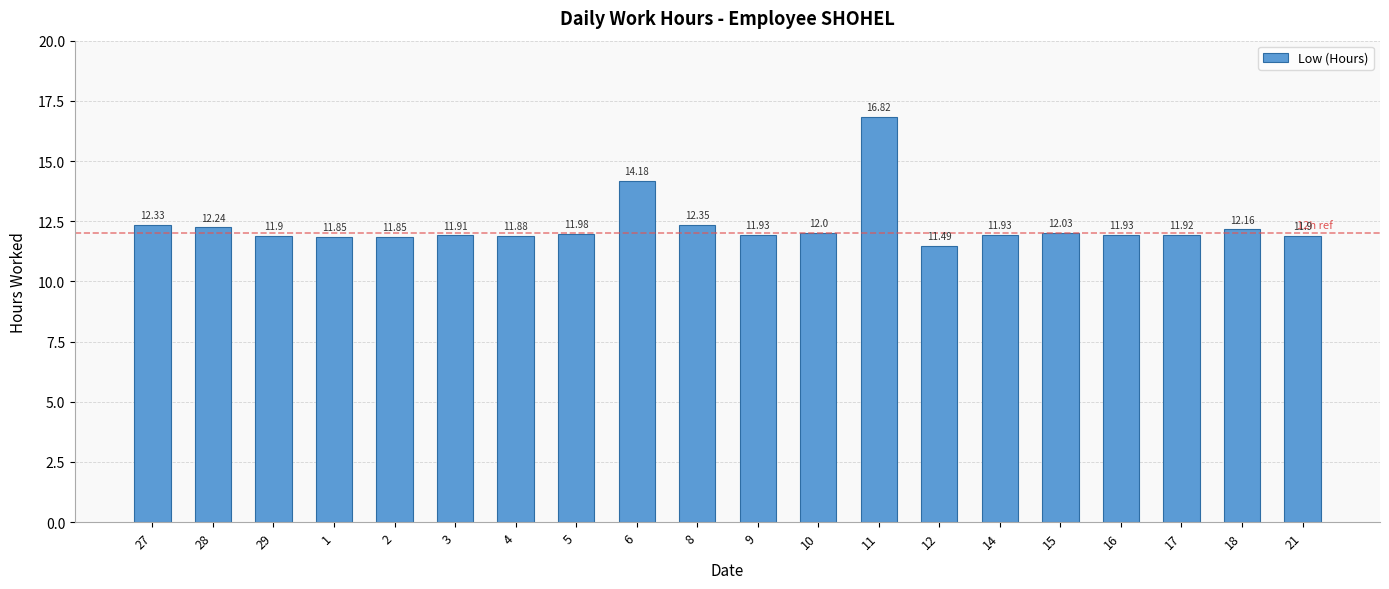

What is the ratio of the value at 12 to the value at 2?

1.0